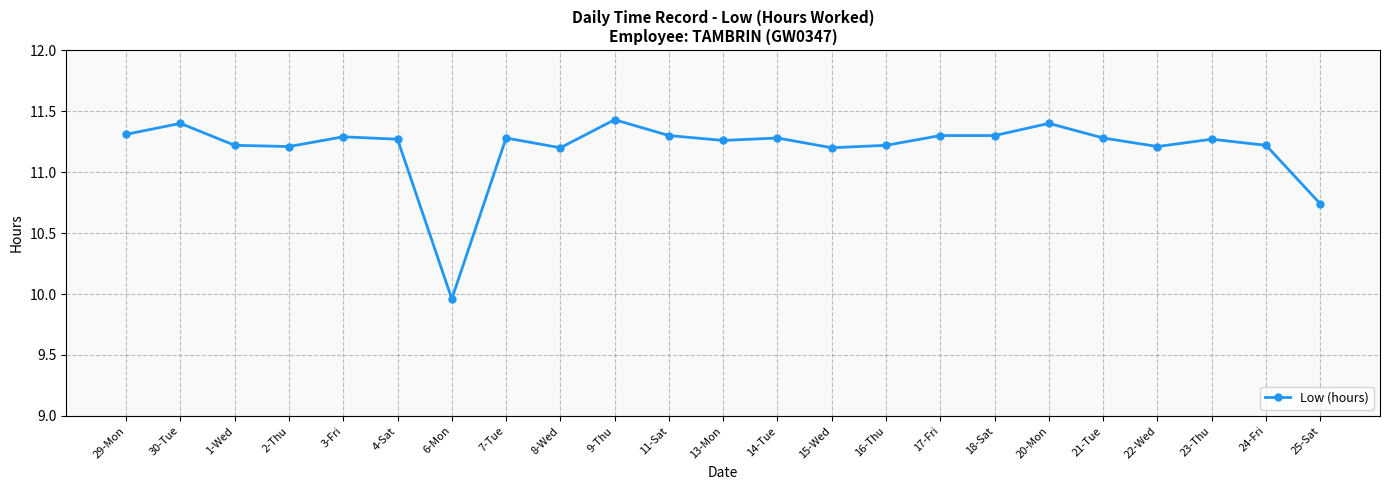

True or false: there are more than 2 points higher than both neighbors.

True